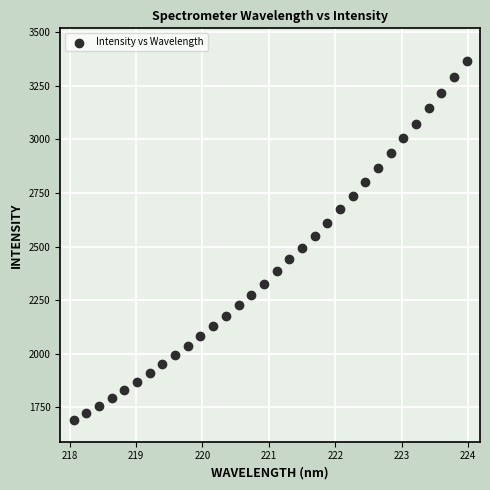

What is the range of Y values (max minus min)?

1677.0